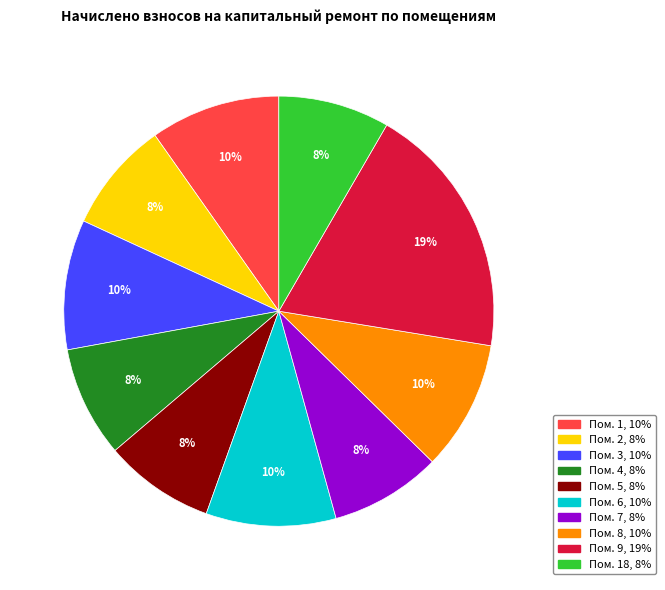

Is there a majority slice in this chart?

No